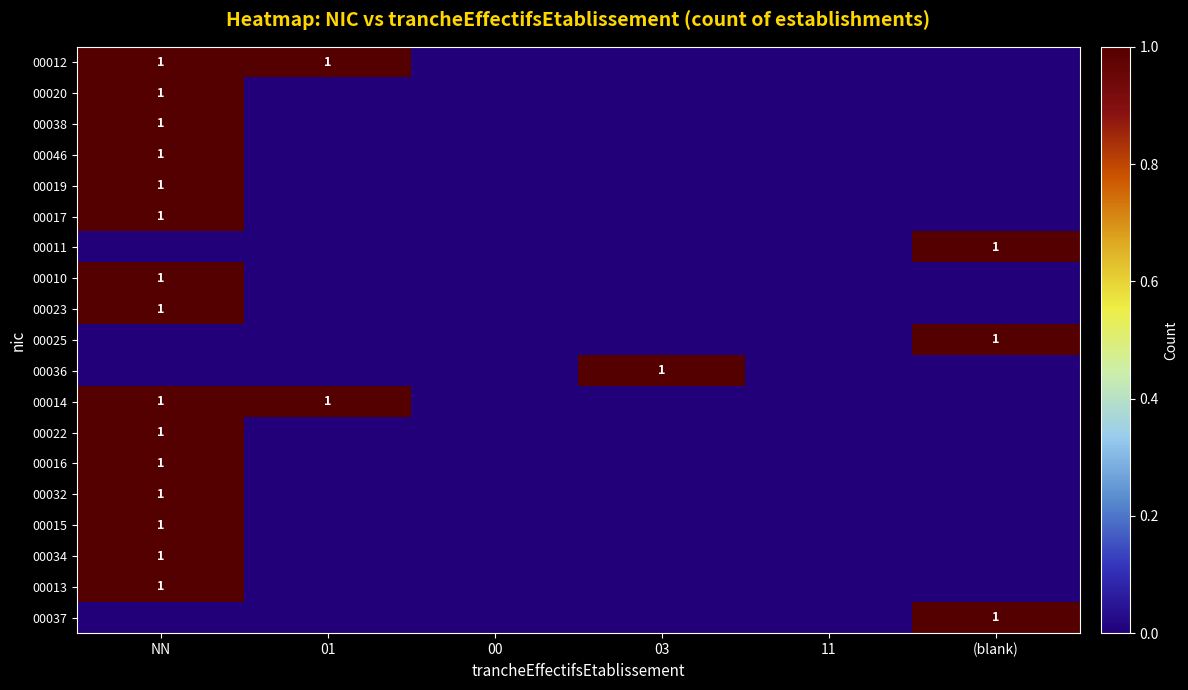

How many data points does each series have?

6